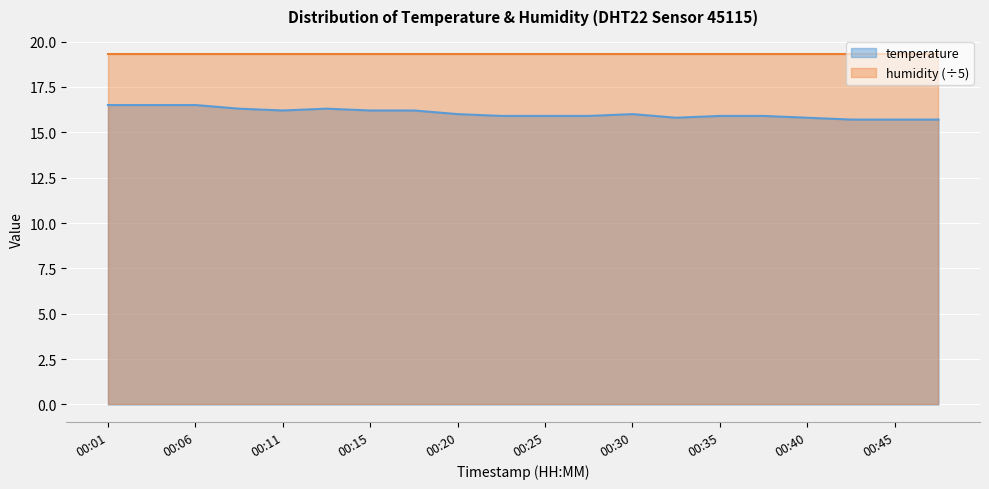

How many points are lower than both their immediate neighbors (excluding endpoints)?

2